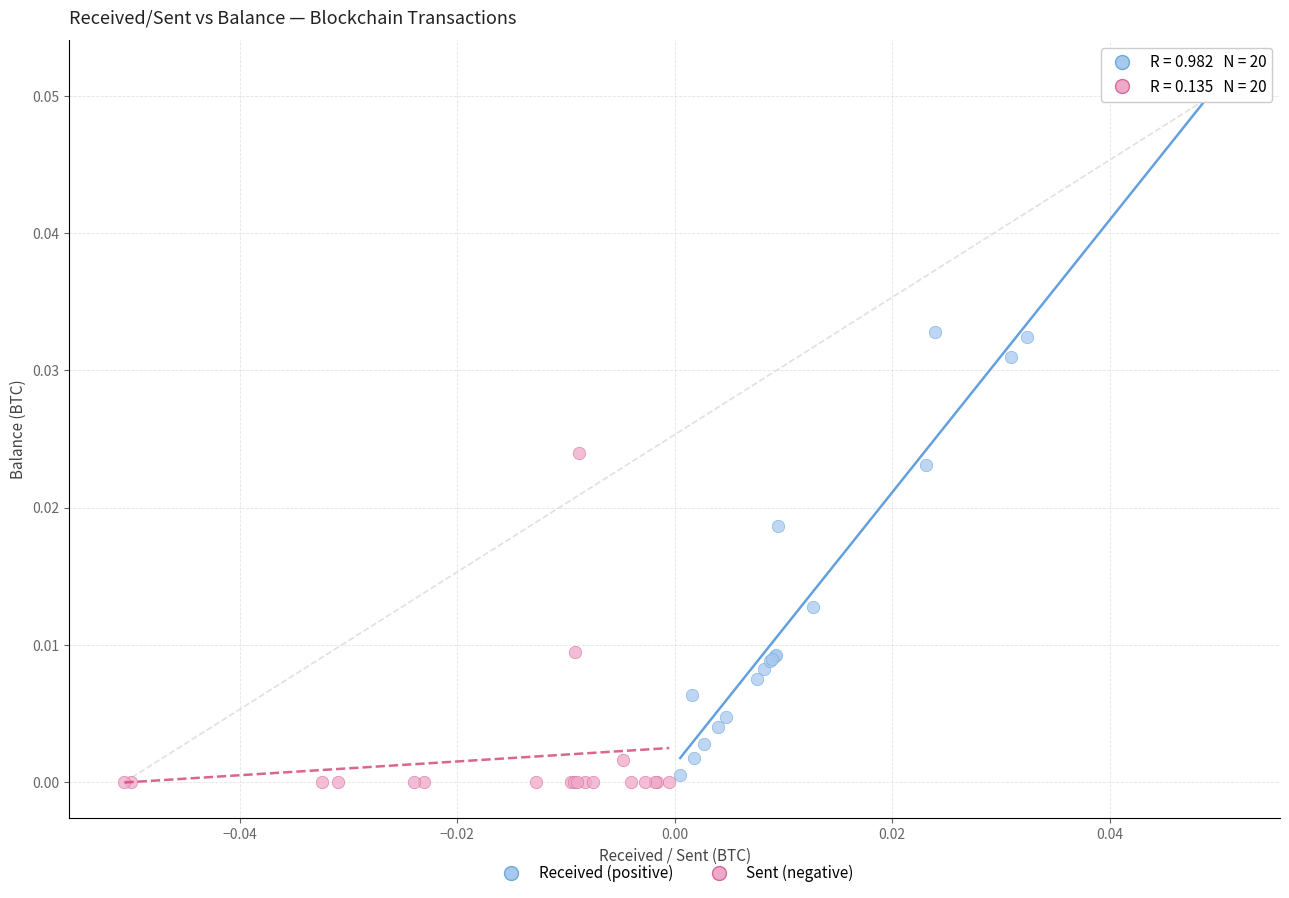

Which series reaches the maximum Y coordinate?

Received (positive)